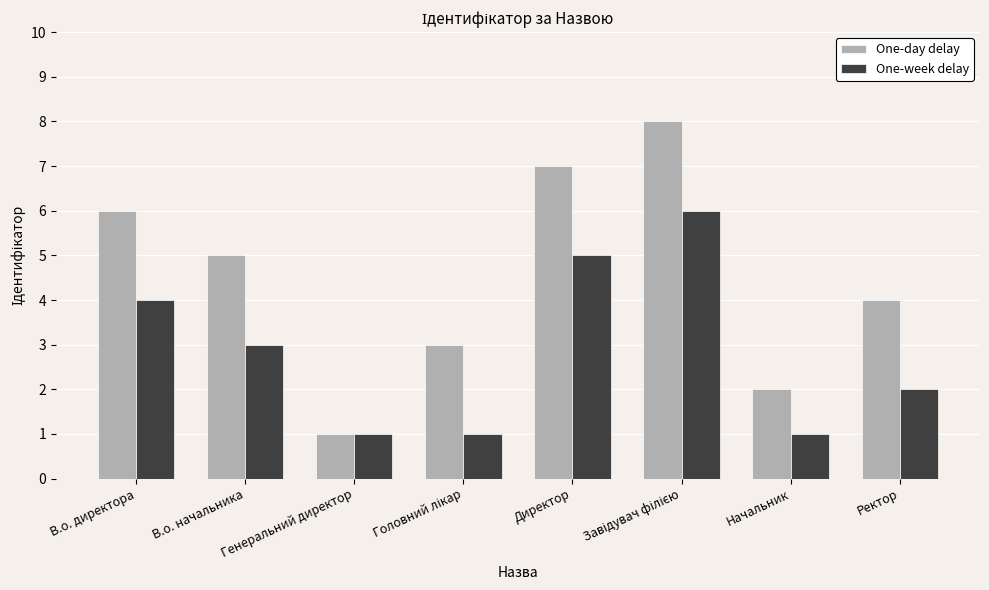

What is the label of the 7th bar from the right?

В.о. начальника